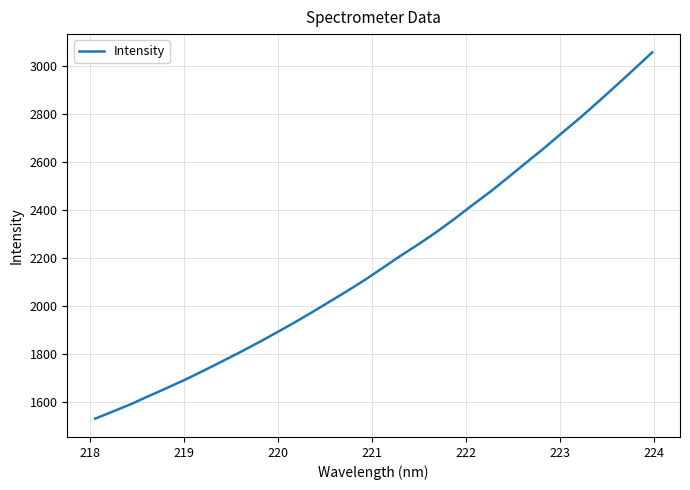

How many lines are shown in the chart?

1